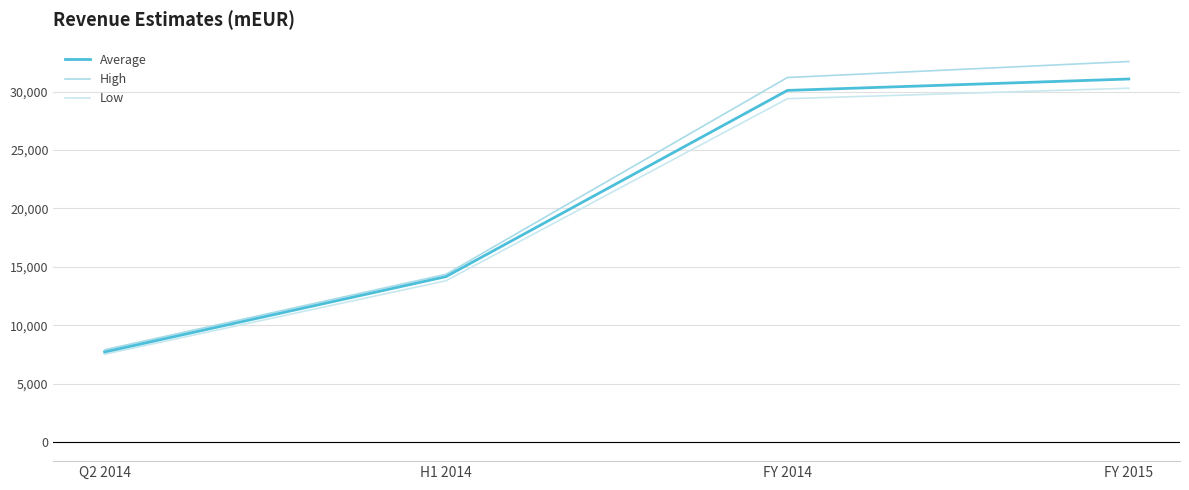

True or false: Low has more than 1 interior local peaks.

False